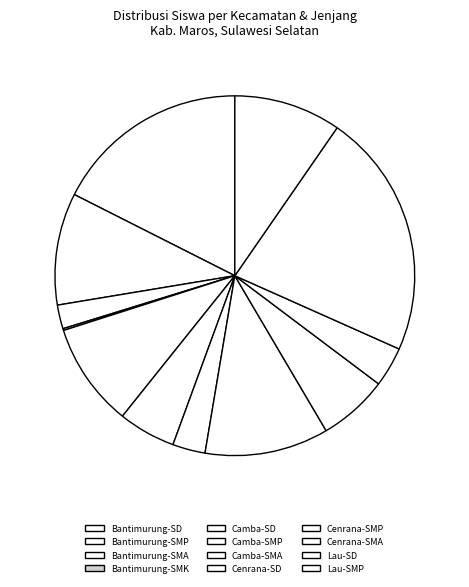

Rank the categories by value from lowest to highest.

Bantimurung-SMK, Bantimurung-SMA, Camba-SMA, Cenrana-SMA, Camba-SMP, Cenrana-SMP, Camba-SD, Lau-SMP, Bantimurung-SMP, Cenrana-SD, Bantimurung-SD, Lau-SD